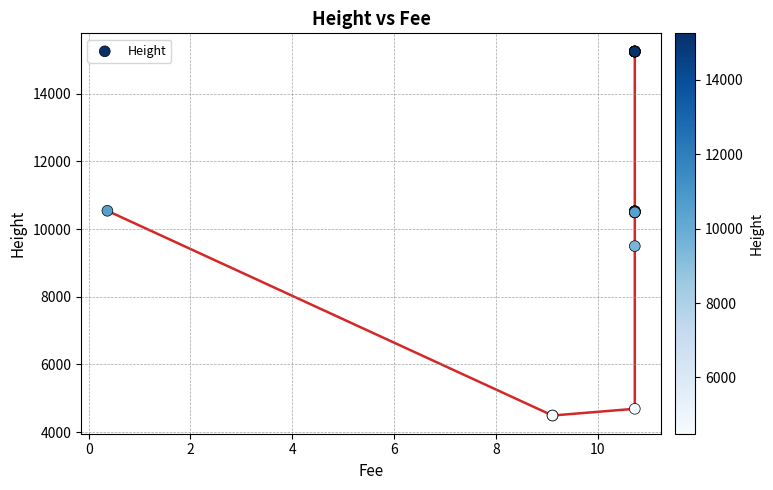

What Y value in the scatter plot is closest to 9868?

9496